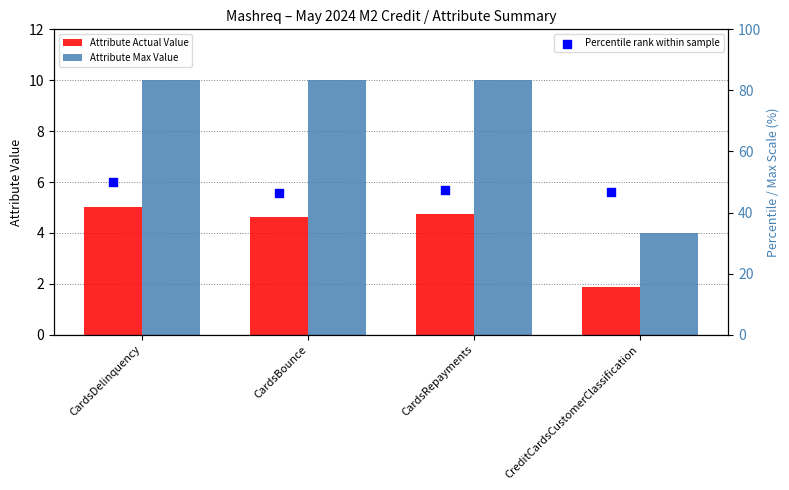

Is the value of Attribute Max Value at CreditCardsCustomerClassification greater than the value of Attribute Actual Value at CreditCardsCustomerClassification?

Yes